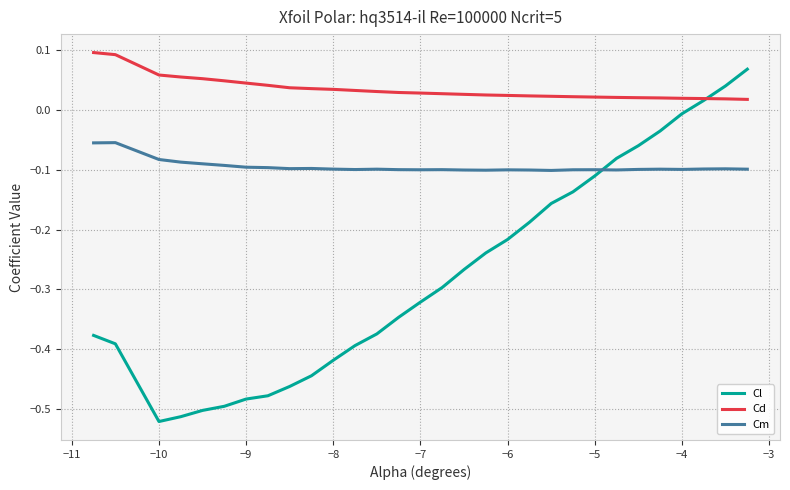

True or false: Cd and Cm intersect in this chart.

False